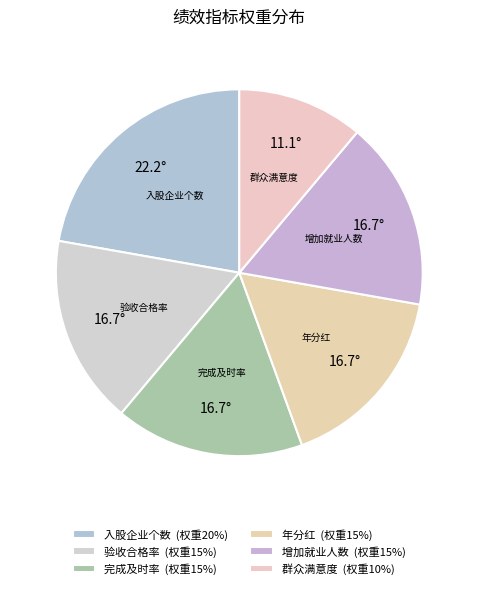

How many segments does this pie chart have?

6